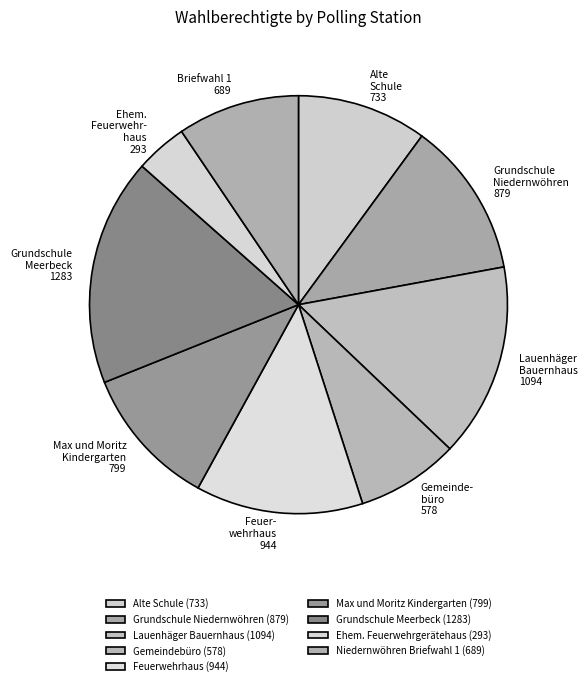

Do Ehem. Feuerwehr- haus 293 and Alte Schule 733 together represent more than half of the pie?

No